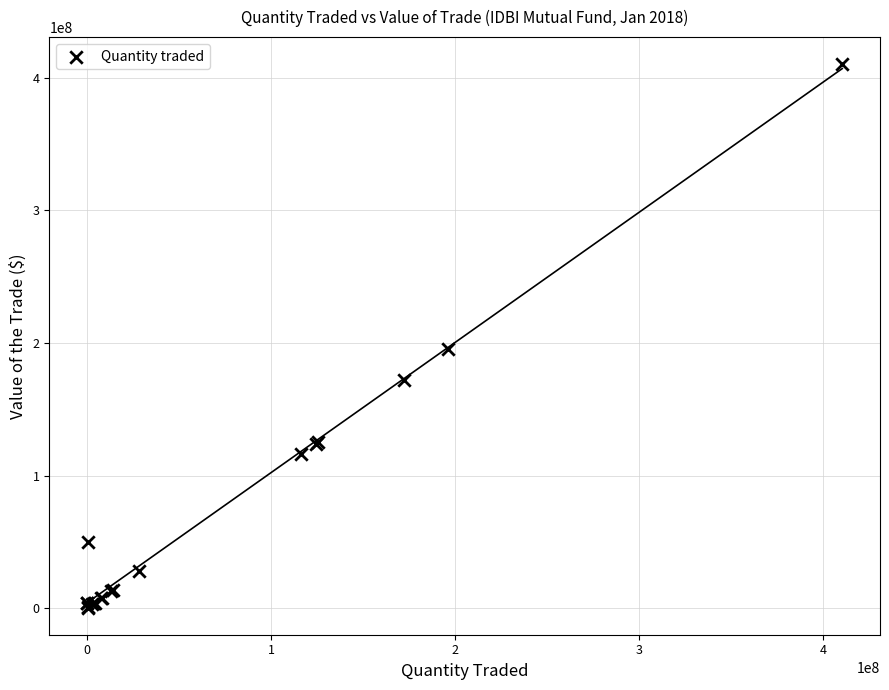

What Y value in the scatter plot is closest to 205347540?

195816469.1